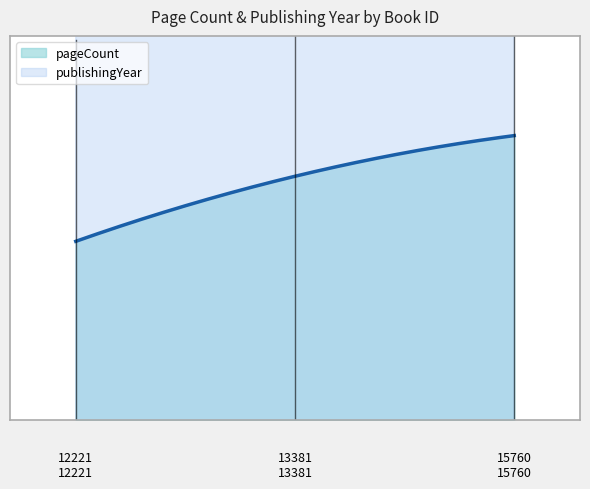

Count the publishingYear values in the range 2019 to 2021.

3